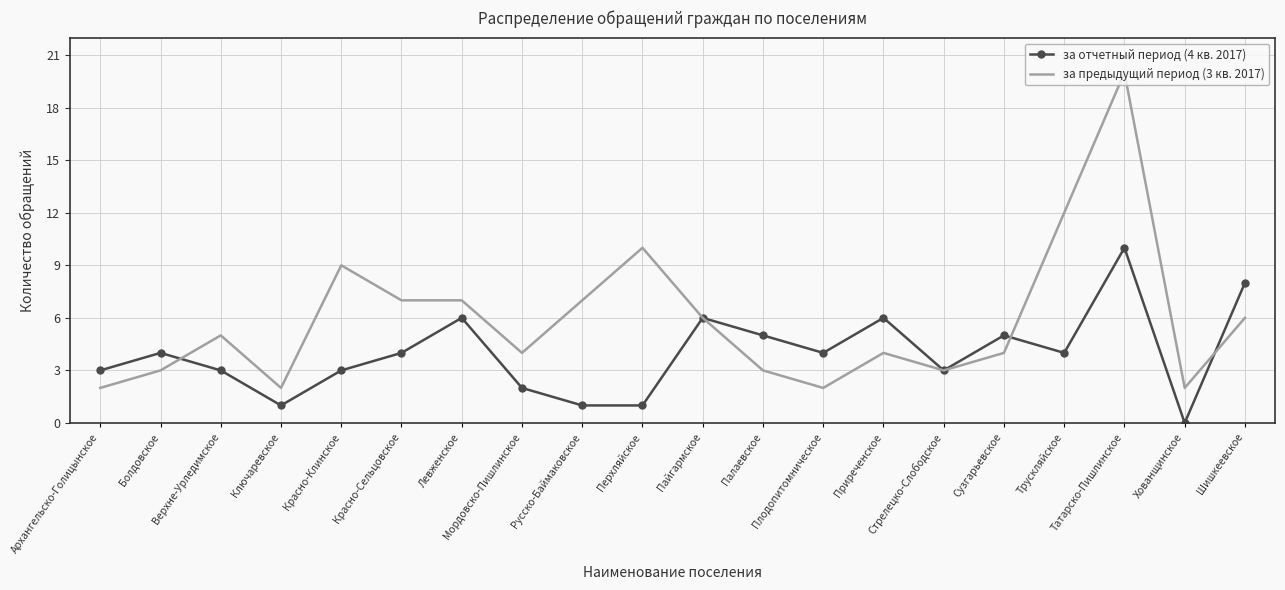

Which series changed the most between Пайгармское and Плодопитомническое?

за предыдущий период (3 кв. 2017)